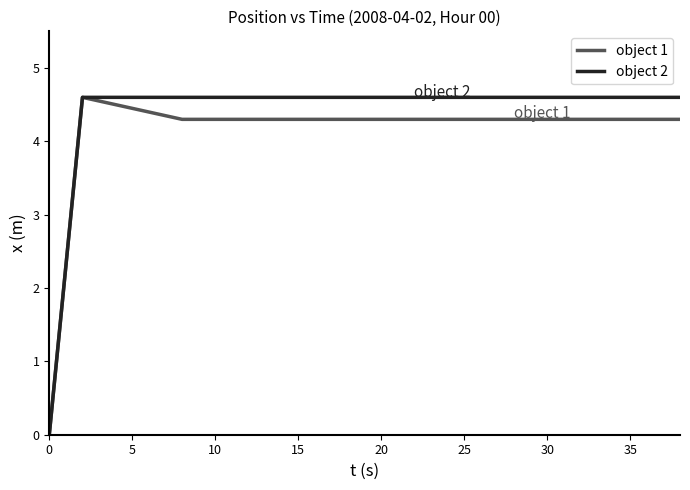

What is the maximum value for object 2?

4.6